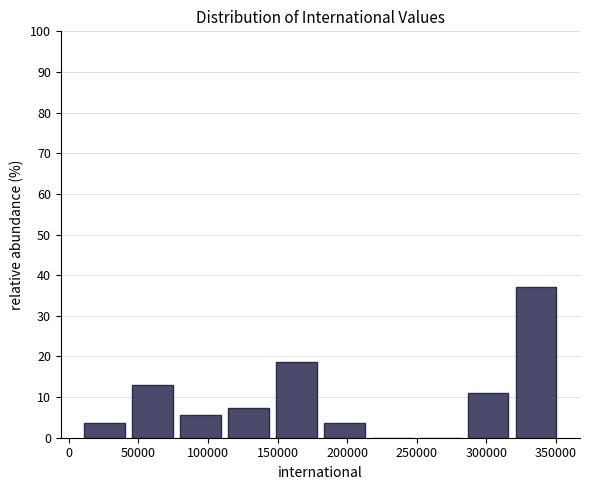

Reading left to right, transcribe this chart: for each bar, give the range it covers on the x-axis and its height. Neither the bar edges nor the heights are printed on the chart, so give them approximately, as read against the axes.

10000 to 45000: 4
45000 to 75000: 13
75000 to 110000: 6
110000 to 145000: 7
145000 to 180000: 19
180000 to 215000: 4
215000 to 250000: 0
250000 to 285000: 0
285000 to 320000: 11
320000 to 355000: 37